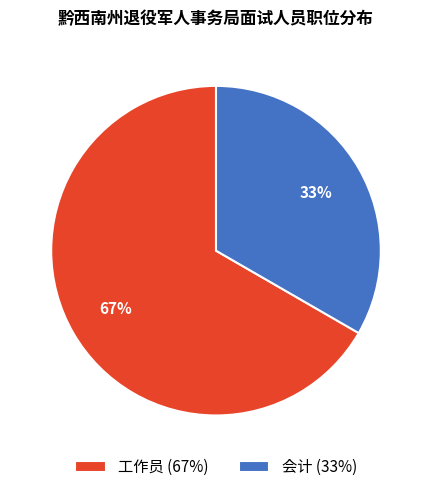

To the nearest percent, what is the average slice percentage?

50%